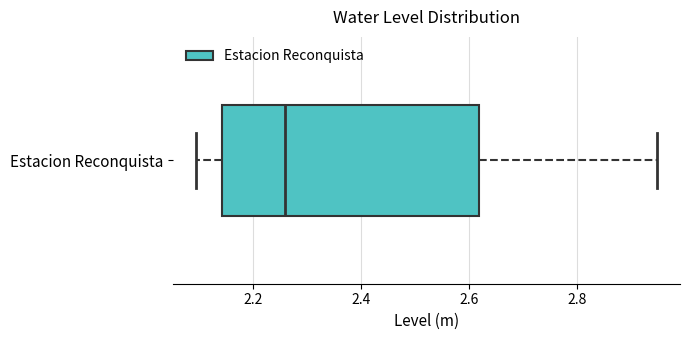

Transcribe this box plot: give where the median line is, the range the box spans, and where the two whiskers end, as read against the x-axis. The values are not printed on the chart, so give them approximately, as read against the axis.

median 2.26, box 2.14 to 2.62, whiskers 2.10 to 2.94